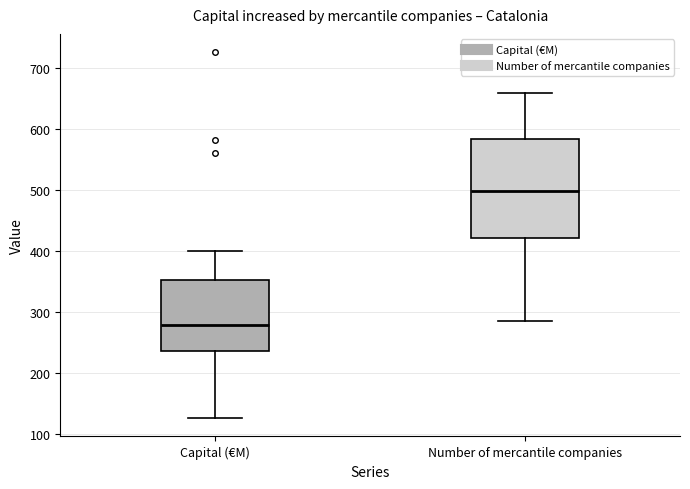

Where does the upper whisker of the box for Number of mercantile companies end on the y-axis? The values are not printed on the chart, so give them approximately, as read against the axis.

660